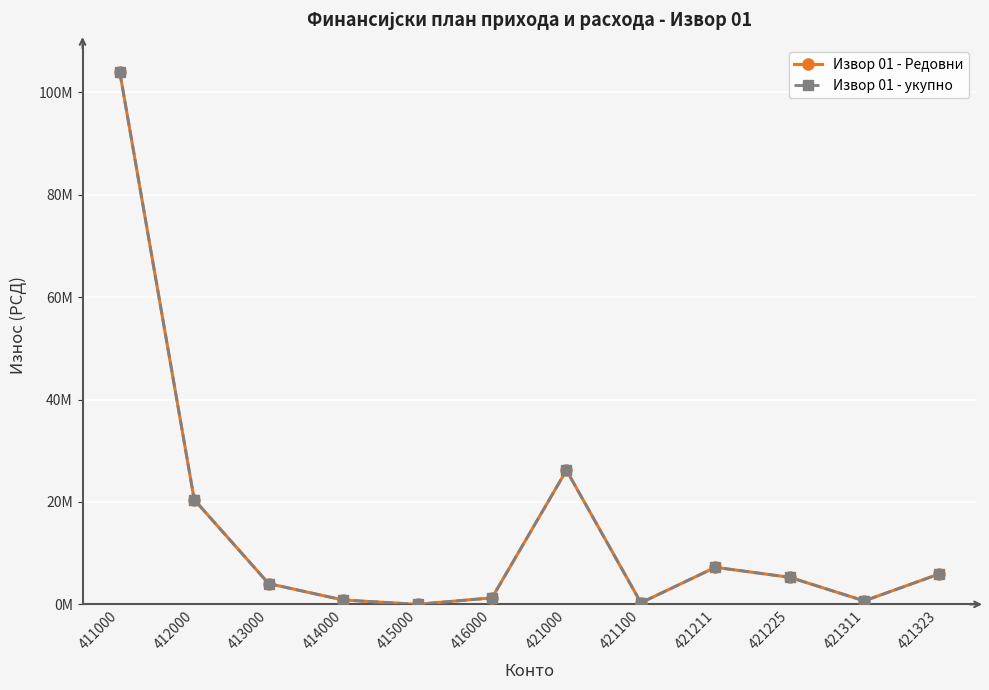

Does the chart have visible grid lines?

Yes